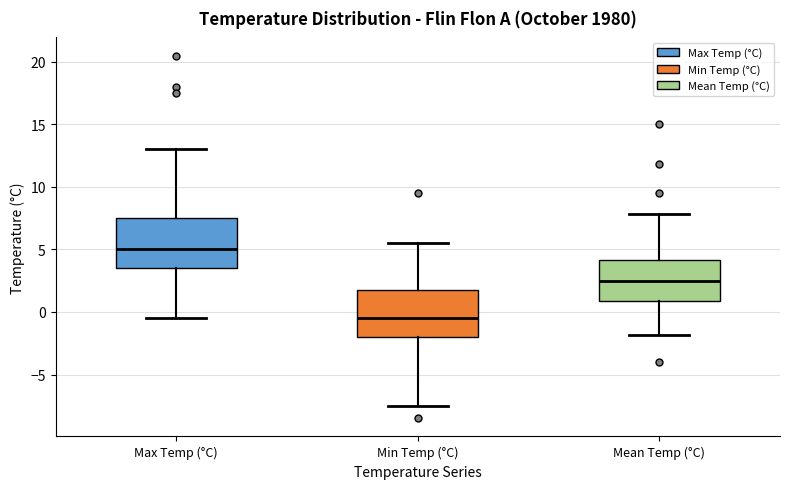

Which box has the lowest median line?

Min Temp (°C)